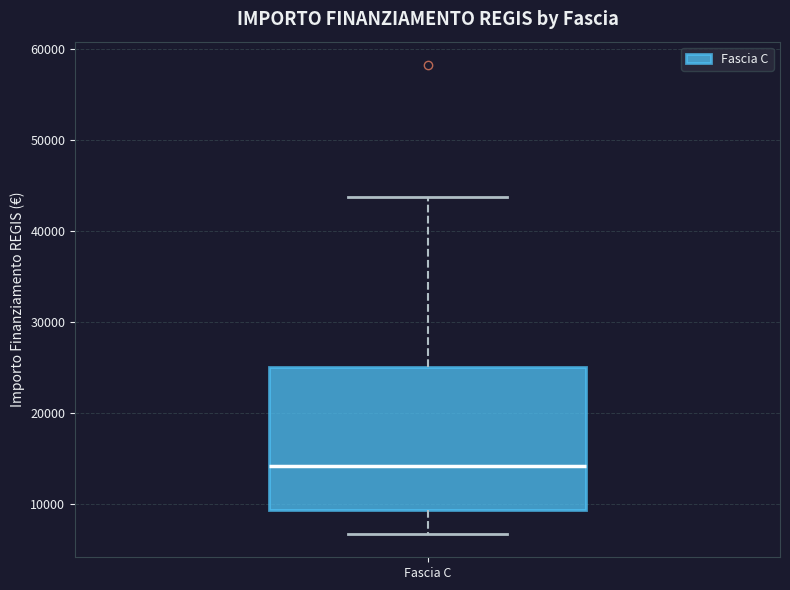

Transcribe this box plot: give where the median line is, the range the box spans, and where the two whiskers end, as read against the y-axis. The values are not printed on the chart, so give them approximately, as read against the axis.

median 14000, box 9000 to 25000, whiskers 7000 to 44000